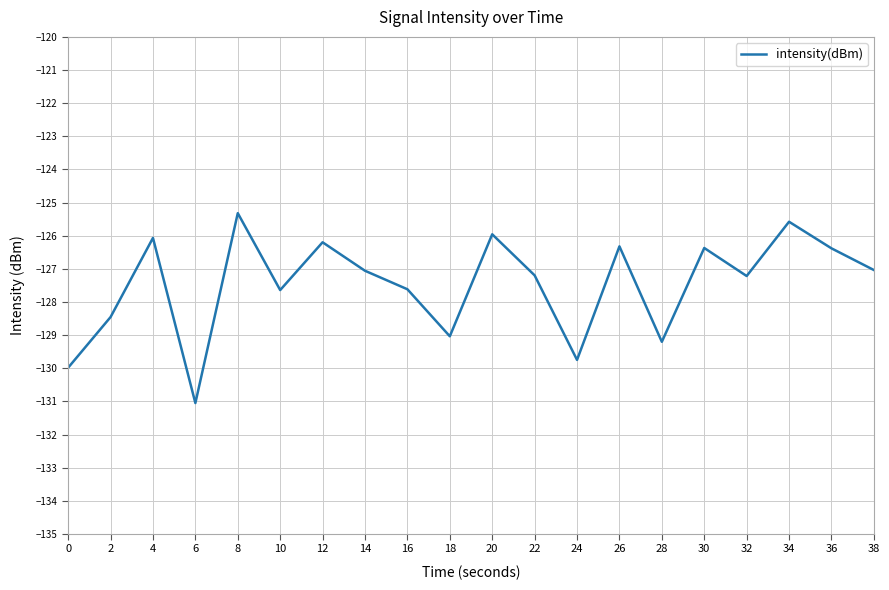

What is the change in value from 24 to 38?

+2.7